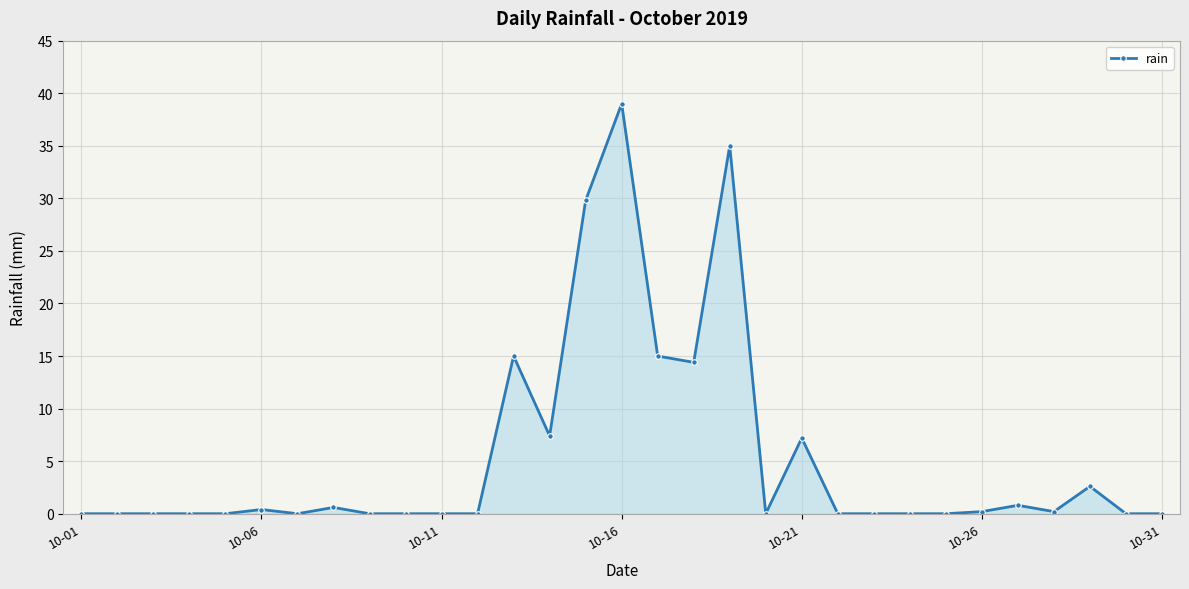

What is the maximum value shown in the chart?

39.0